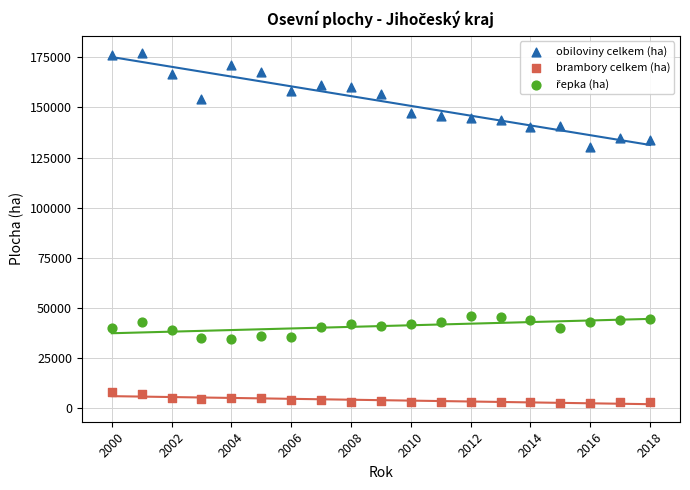

Which series has the widest spread of Y values?

obiloviny celkem (ha)